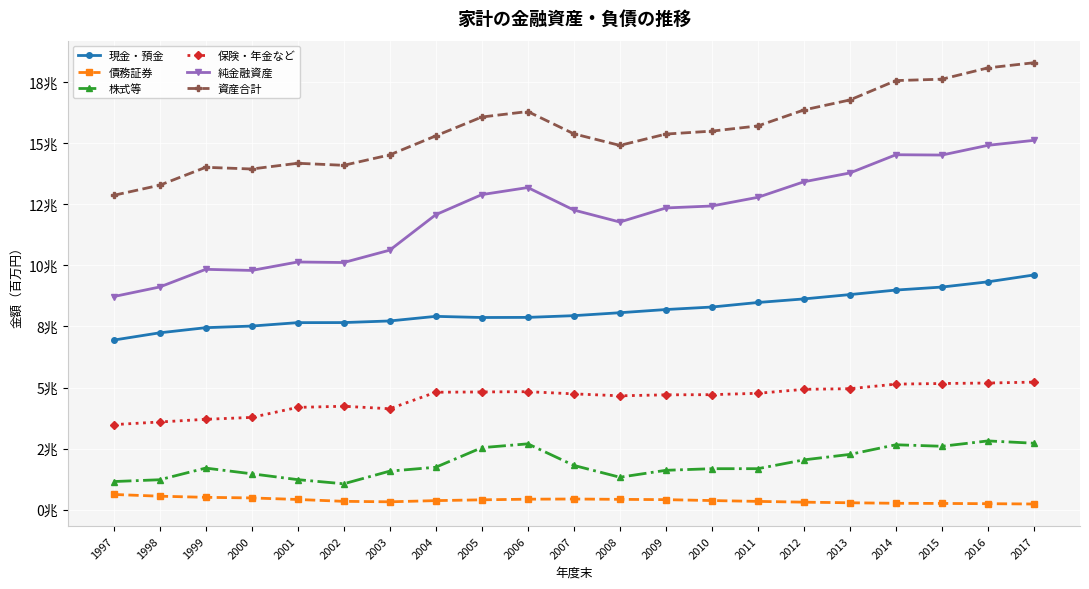

Does the chart have visible grid lines?

Yes